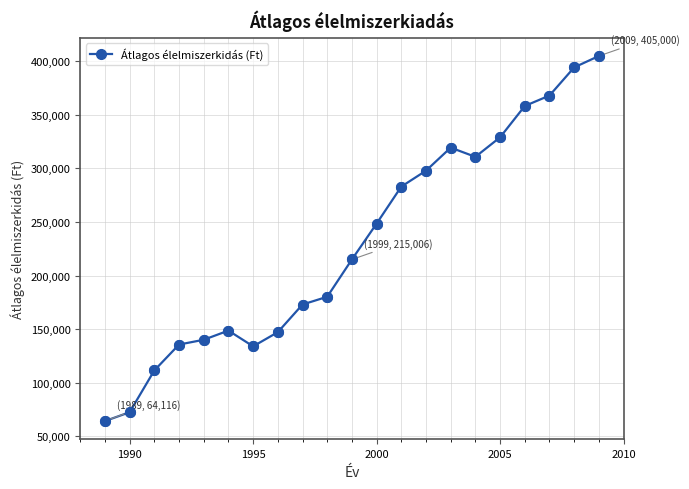

True or false: the data has more than 0 interior local peaks.

True